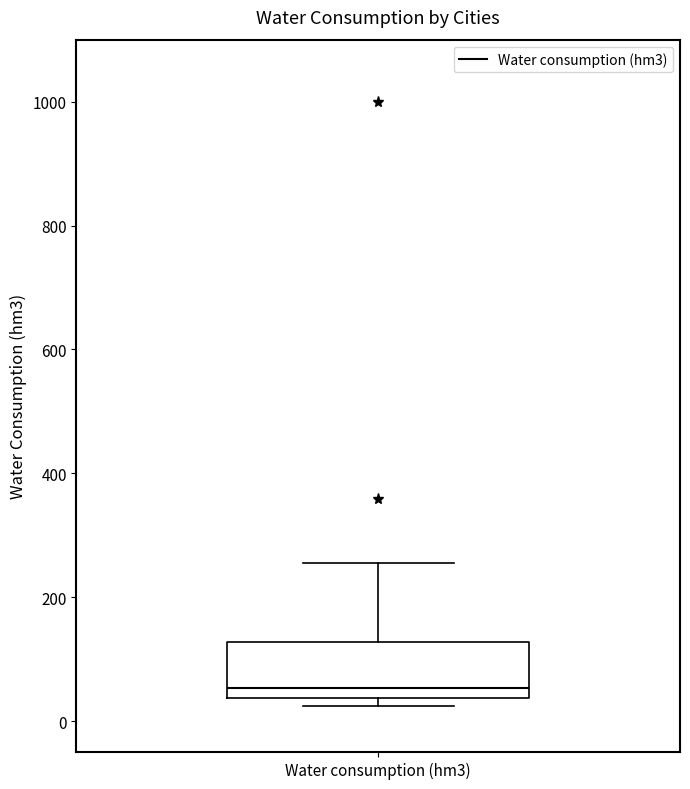

Transcribe this box plot: give where the median line is, the range the box spans, and where the two whiskers end, as read against the y-axis. The values are not printed on the chart, so give them approximately, as read against the axis.

median 60, box 40 to 120, whiskers 20 to 260